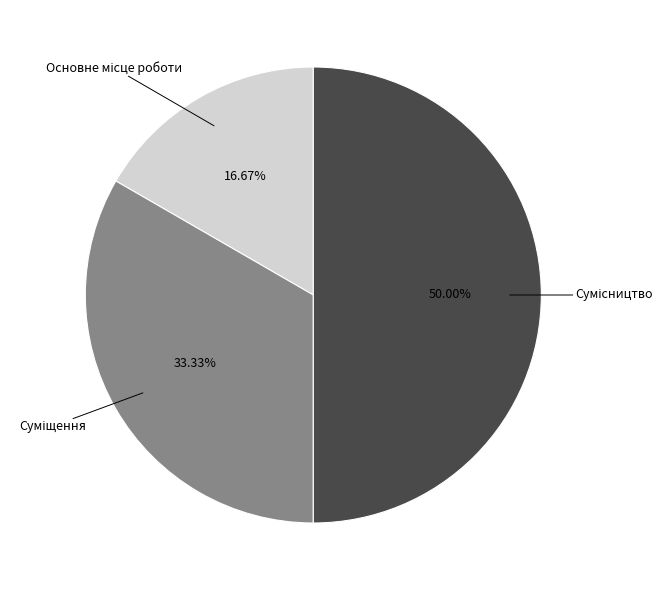

To the nearest percent, what is the difference between the largest and smallest slice percentages?

33%